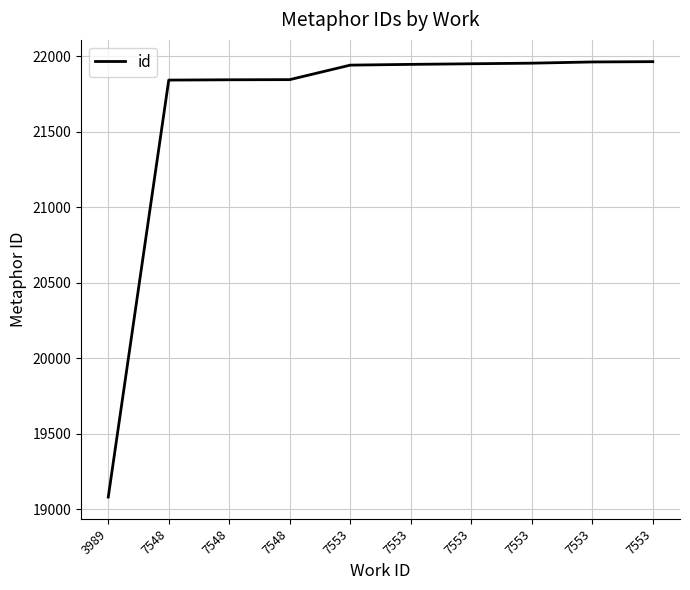

Does the chart display data point markers on the line(s)?

No